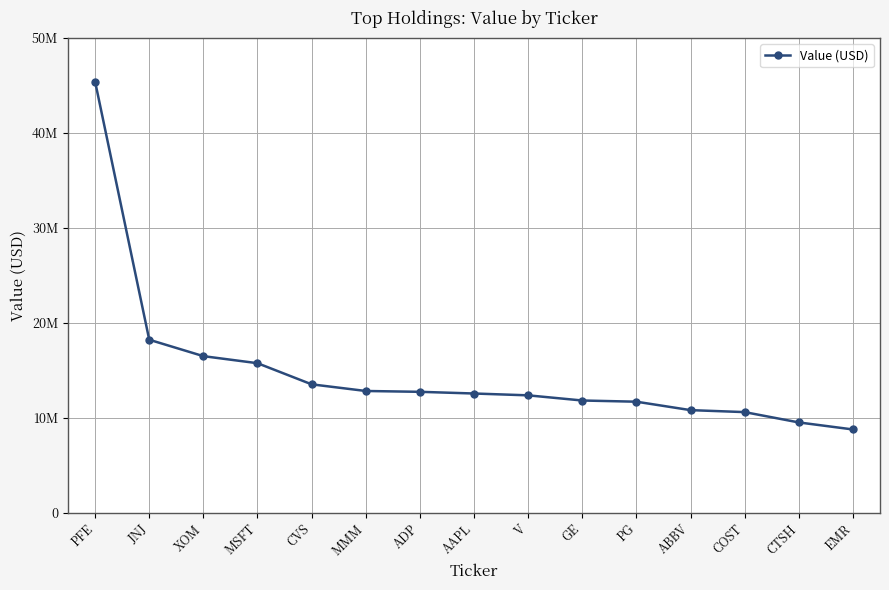

Rank the categories by value from lowest to highest.

EMR, CTSH, COST, ABBV, PG, GE, V, AAPL, ADP, MMM, CVS, MSFT, XOM, JNJ, PFE